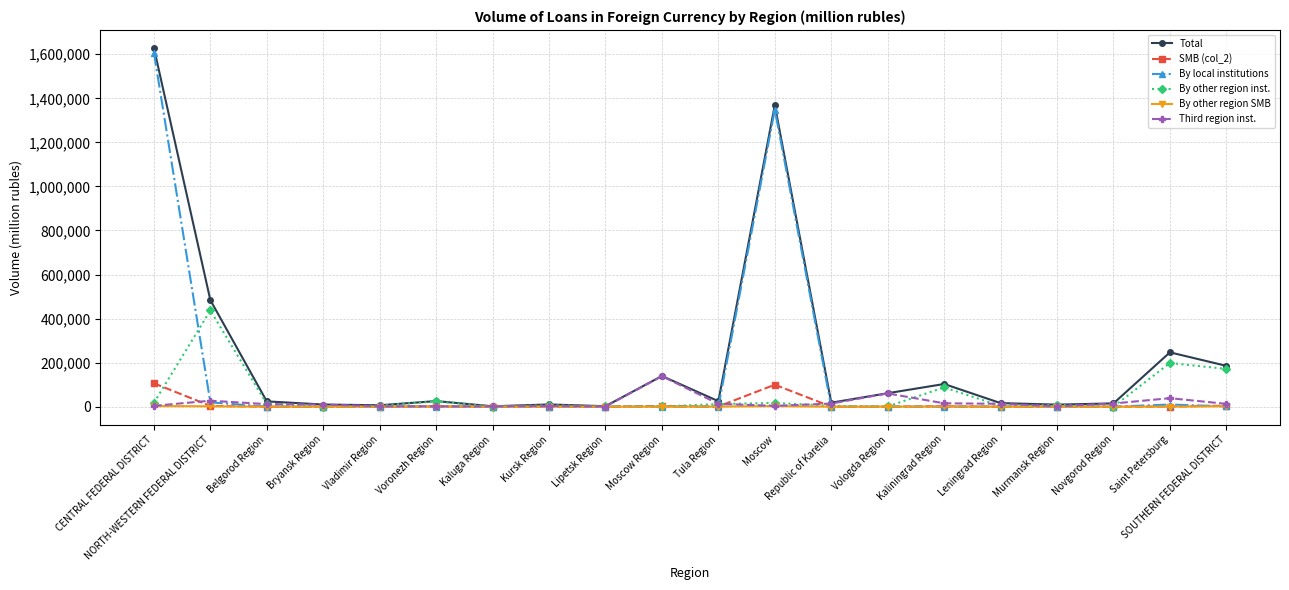

What is the label of the 20th point from the right?

CENTRAL FEDERAL DISTRICT